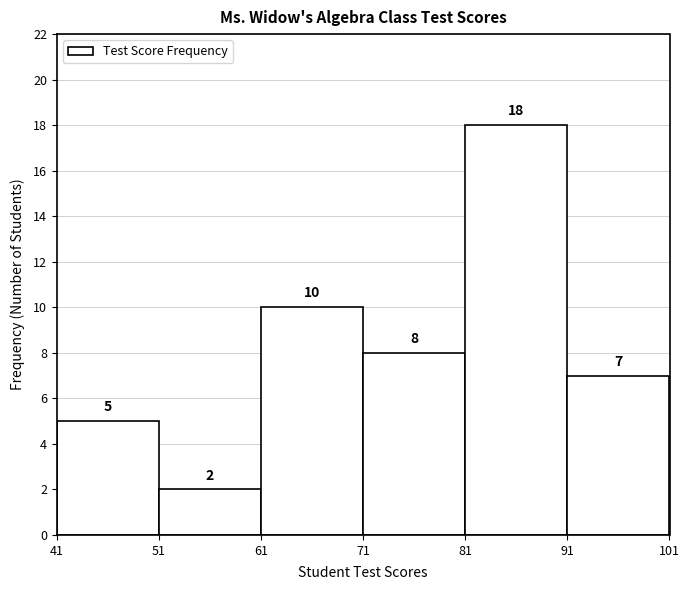

How tall is the bar that spans 51 to 61 on the x-axis?

2